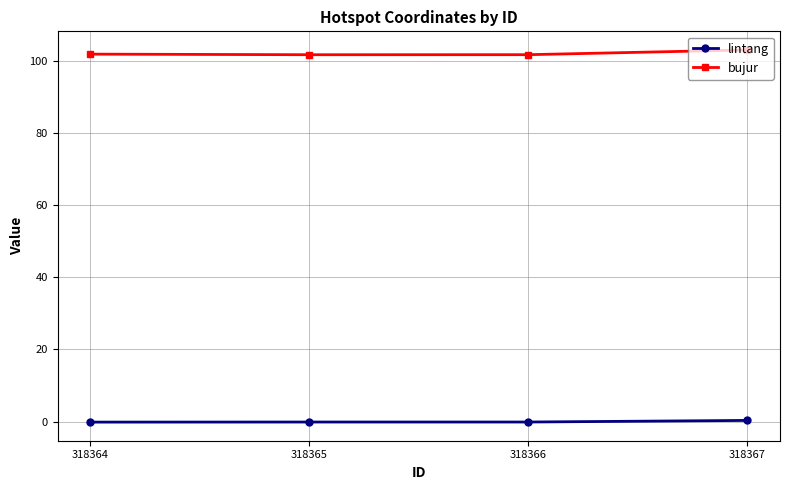

True or false: lintang and bujur intersect in this chart.

False